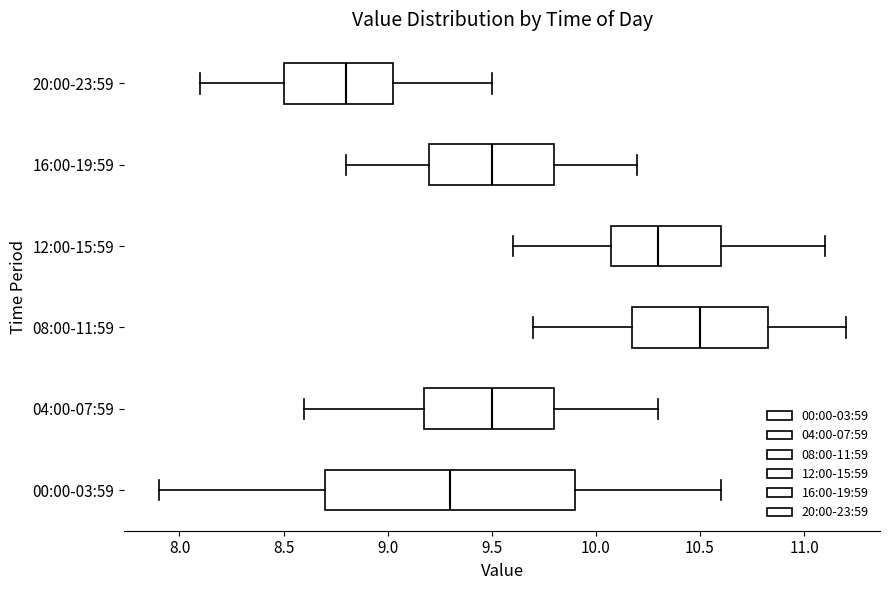

Which box has the furthest to the right median line?

08:00-11:59